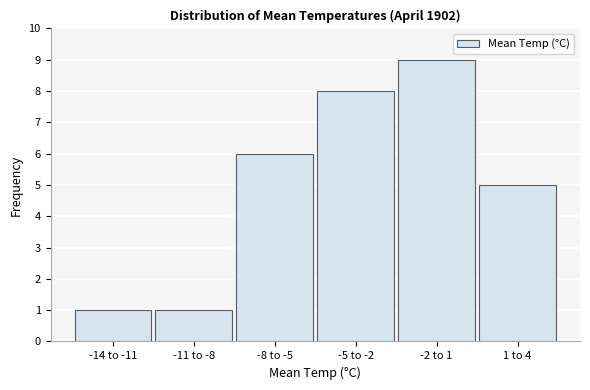

Reading right to left, extract all data points from this chart.

1 to 4=5	-2 to 1=9	-5 to -2=8	-8 to -5=6	-11 to -8=1	-14 to -11=1